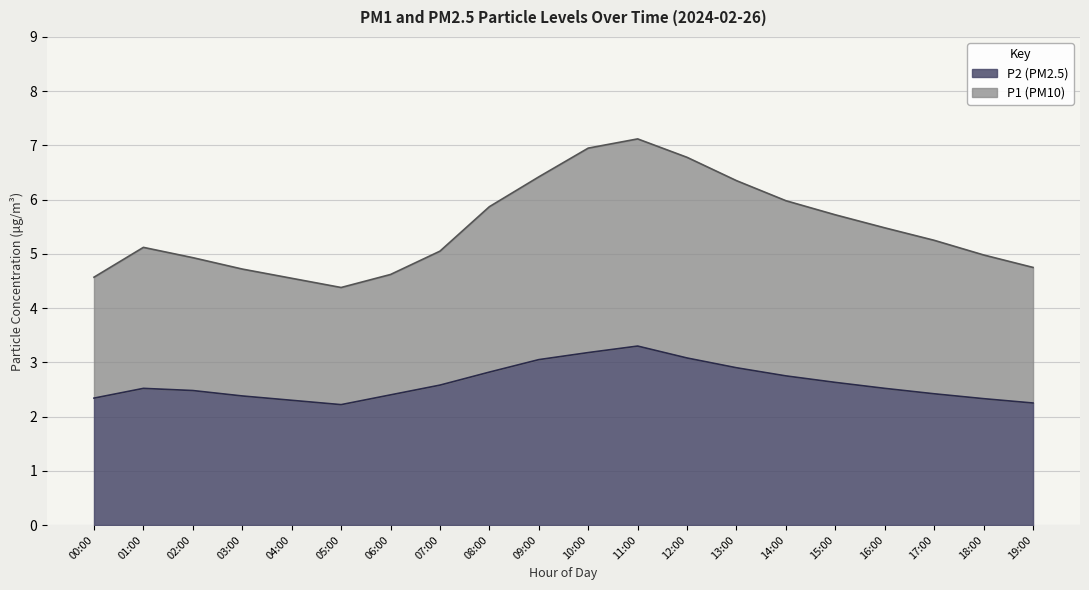

Rank the series by their maximum value, from lowest to highest.

P2, P1